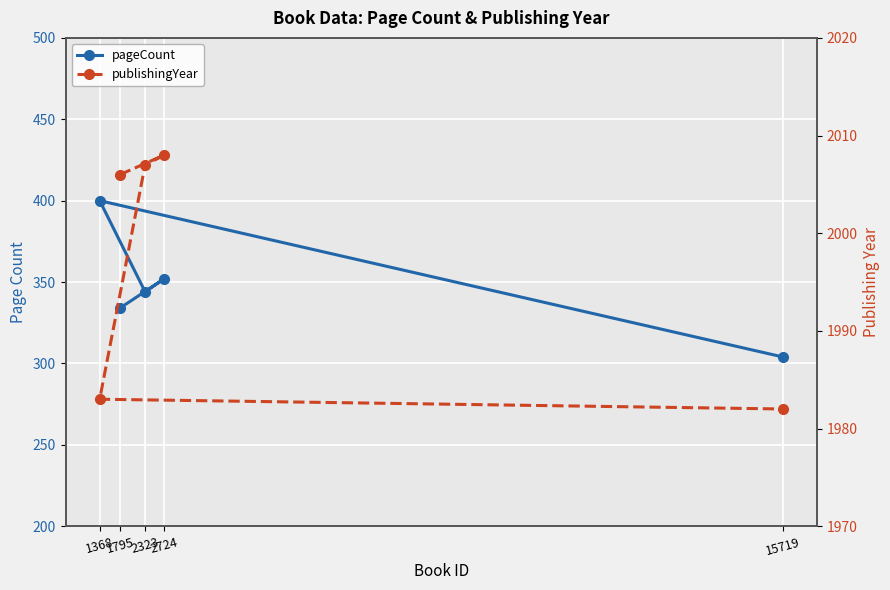

At 15719, list the series in order from smallest to largest.

pageCount, publishingYear